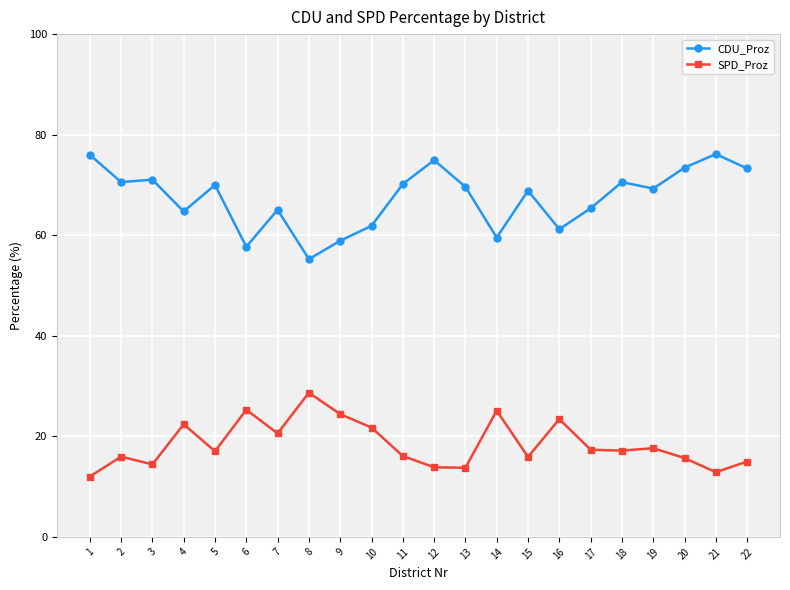

What is the difference between the CDU_Proz values at 12 and 19?

5.7